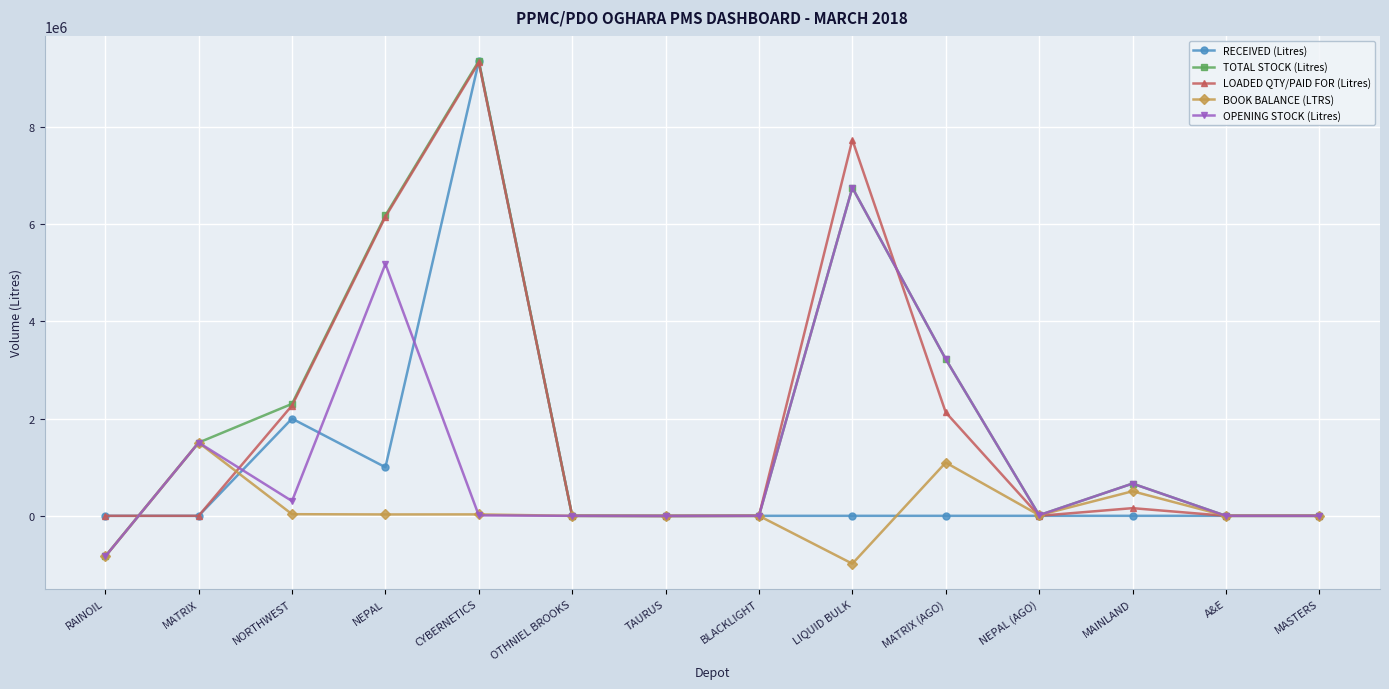

At which label does BOOK BALANCE (LTRS) first exceed 13501?

MATRIX